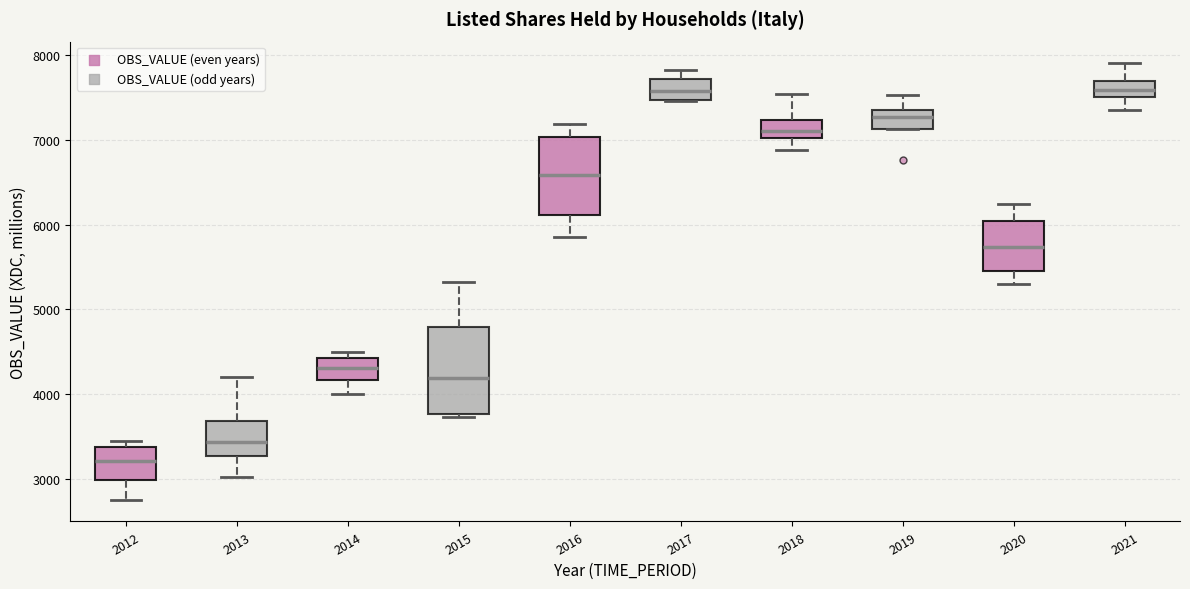

Which box's median line is the lowest?

2012